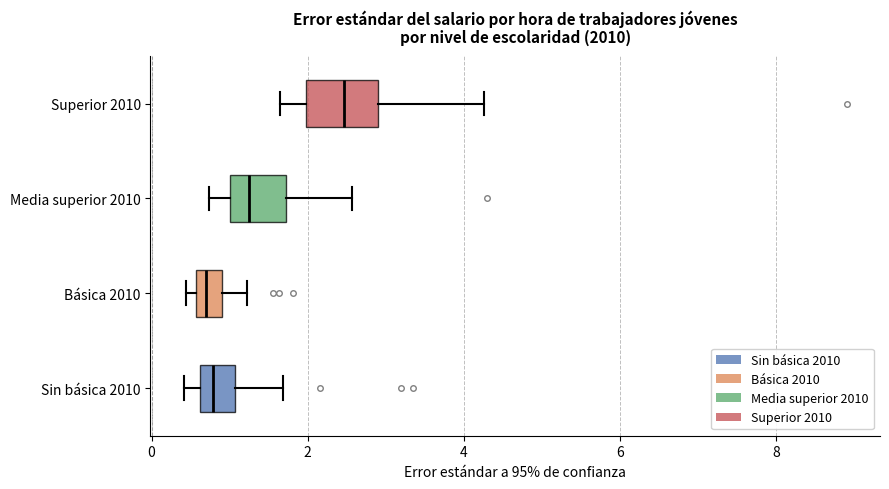

Which box's median line is the furthest to the right?

Superior 2010